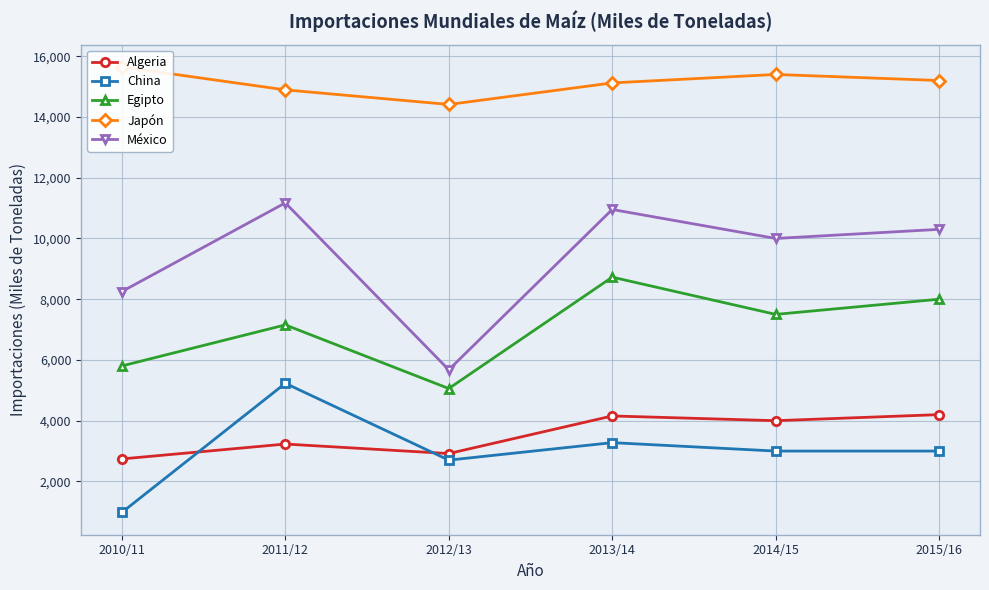

Reading right to left, extract all data points from this chart.

Algeria: 2015/16=4200	2014/15=4000	2013/14=4156	2012/13=2918	2011/12=3231	2010/11=2741
China: 2015/16=3000	2014/15=3000	2013/14=3277	2012/13=2702	2011/12=5231	2010/11=979
Egipto: 2015/16=8000	2014/15=7500	2013/14=8726	2012/13=5059	2011/12=7154	2010/11=5803
Japón: 2015/16=15200	2014/15=15400	2013/14=15121	2012/13=14412	2011/12=14892	2010/11=15648
México: 2015/16=10300	2014/15=10000	2013/14=10954	2012/13=5676	2011/12=11172	2010/11=8252